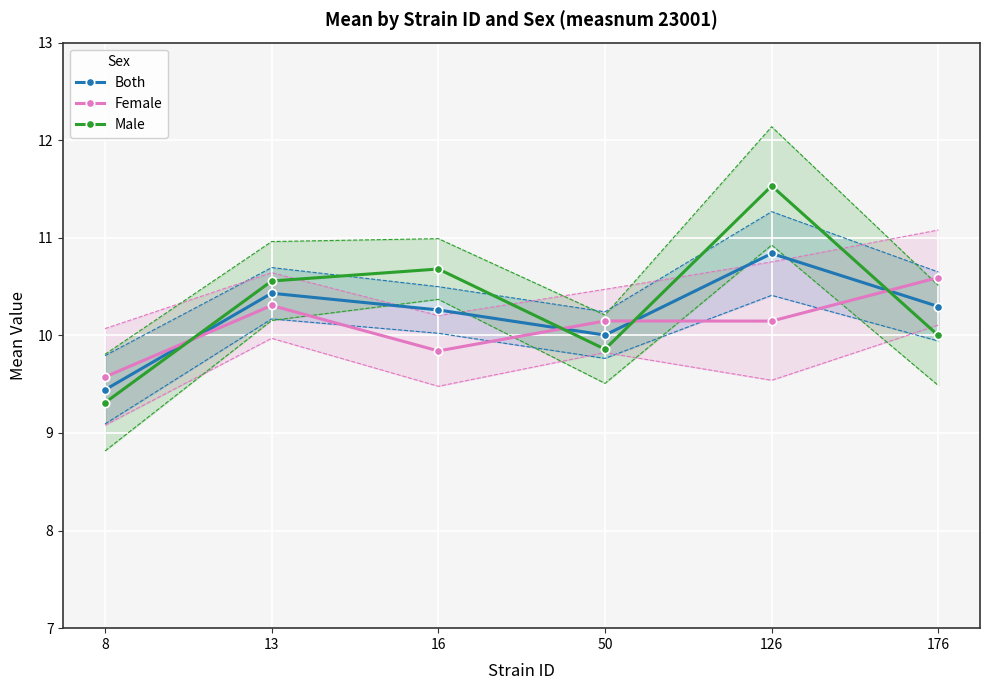

Between which two adjacent categories do Both and Female first intersect?

8 and 13